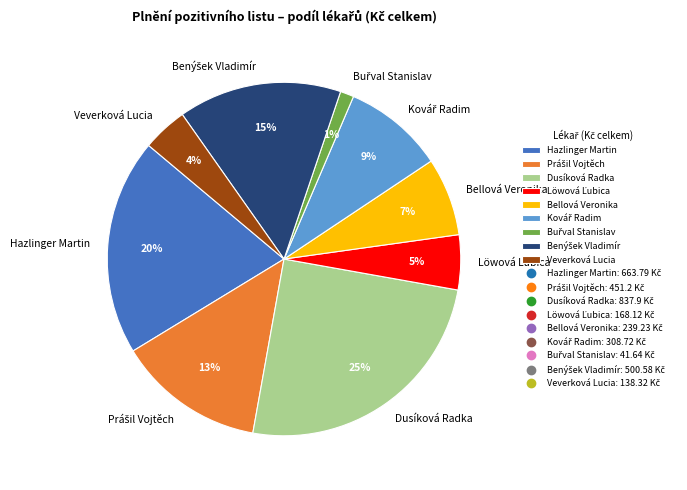

What is the largest slice in the pie chart?

Dusíková Radka